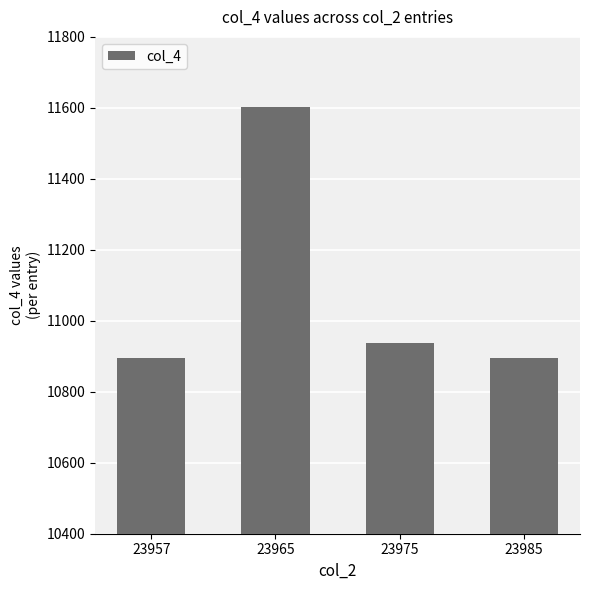

What is the change in value from 23965 to 23975?

-665